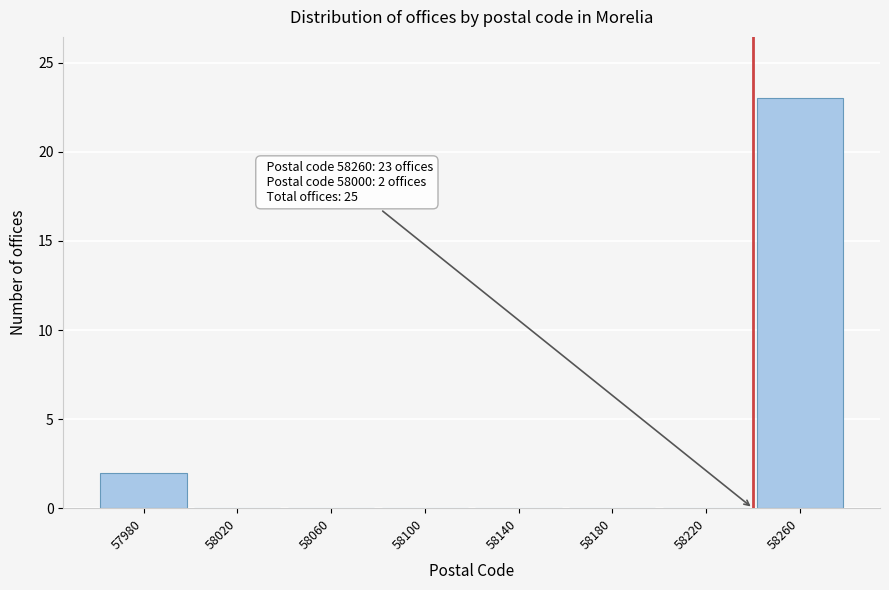

Reading right to left, what are all the values shown in this chart?

58260=23	58220=0	58180=0	58140=0	58100=0	58060=0	58020=0	57980=2